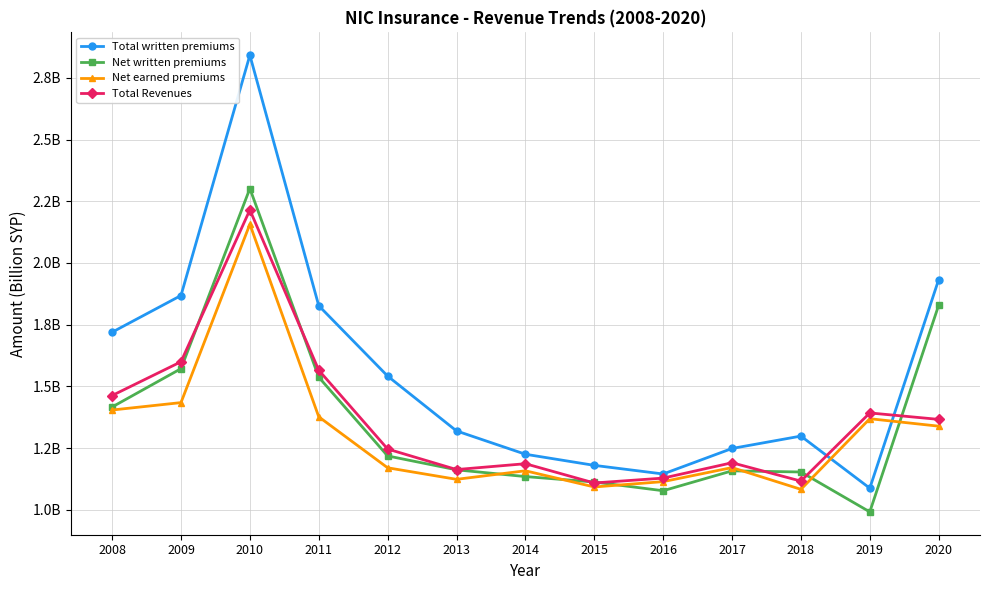

What are all the series names shown in the legend?

Total written premiums, Net written premiums, Net earned premiums, Total Revenues